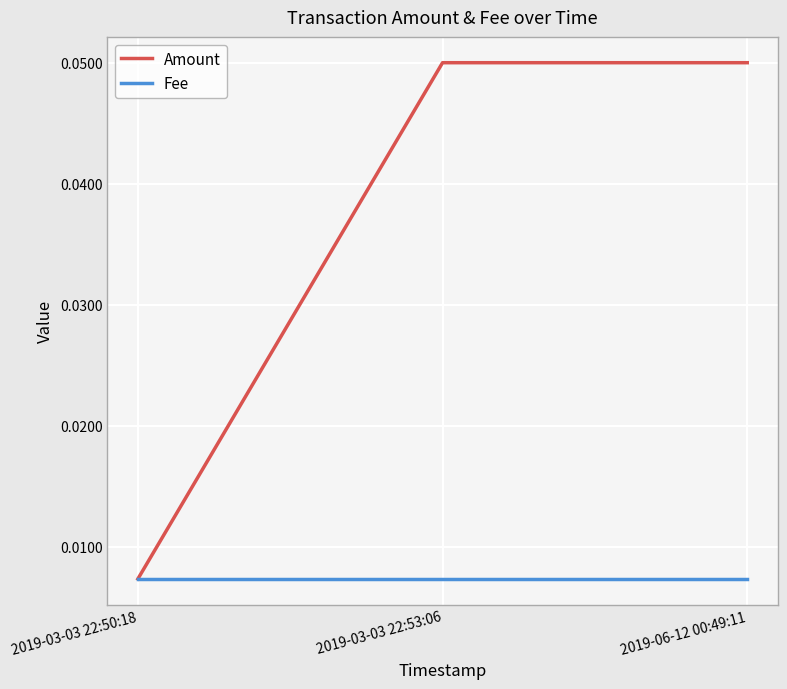

Is the value of Amount at 2019-06-12 00:49:11 greater than the value of Fee at 2019-03-03 22:53:06?

Yes